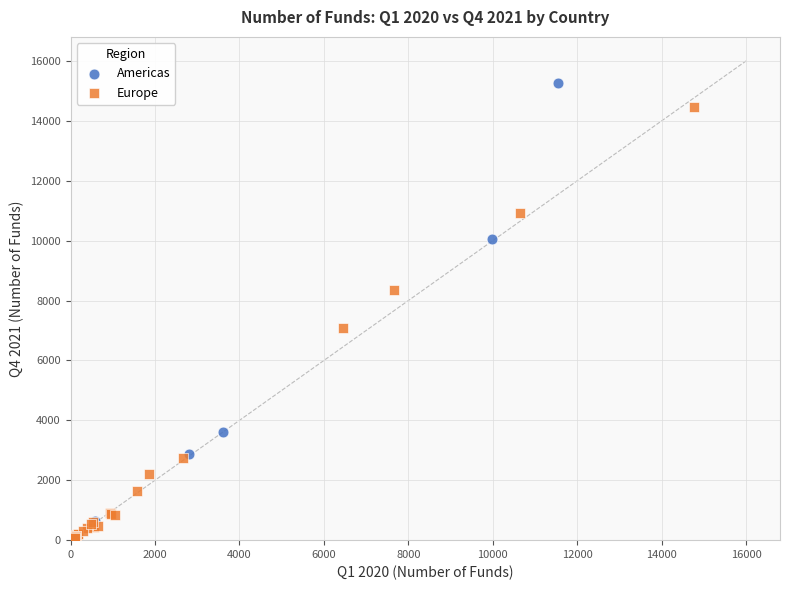

Which series reaches the maximum Y coordinate?

Americas